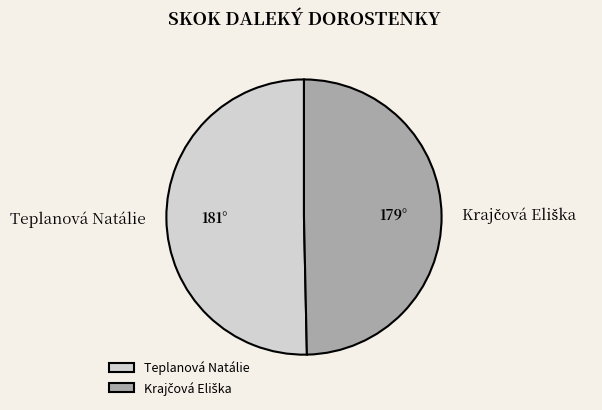

Which slice is the largest?

Teplanová Natálie